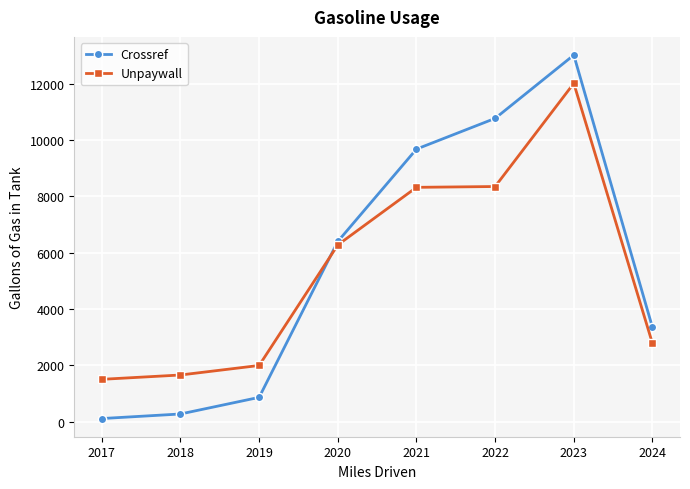

What are all the series names shown in the legend?

Crossref, Unpaywall